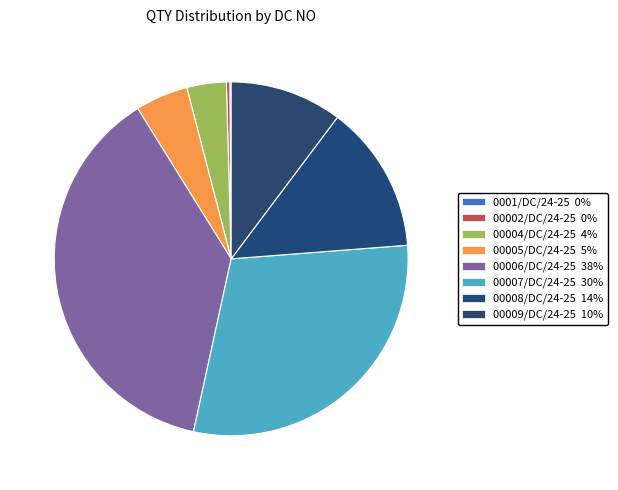

To the nearest percent, what is the combined percentage of 00007/DC/24-25 and 0001/DC/24-25?

30%